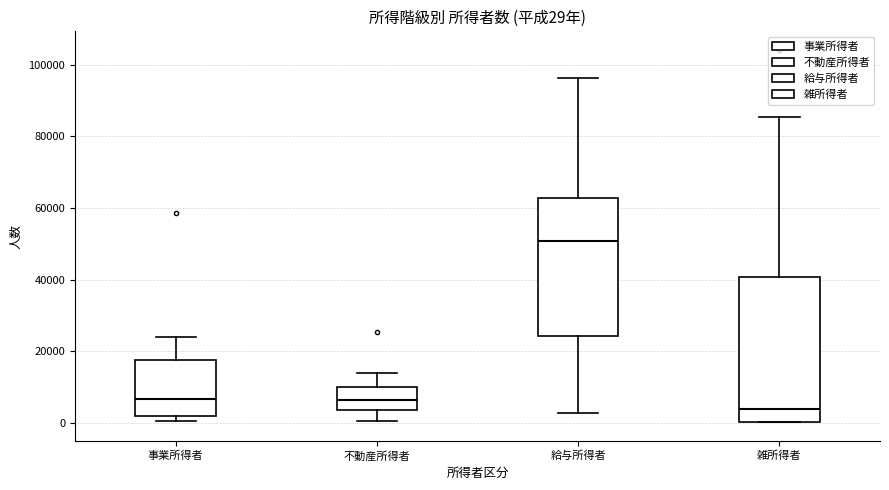

Which box's median line is the lowest?

雑所得者